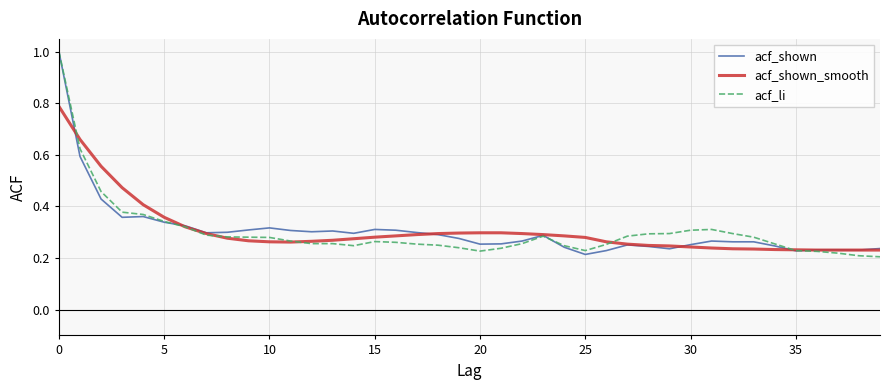

What are all the series names shown in the legend?

acf_shown, acf_shown_smooth, acf_li